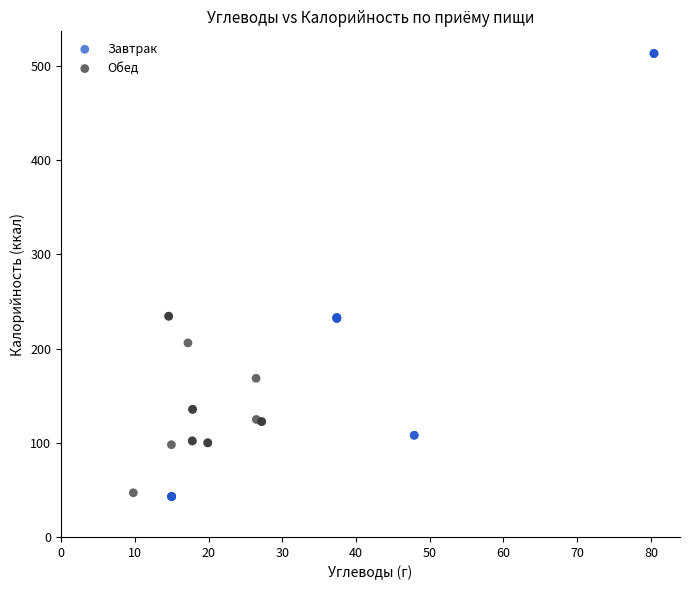

Which series has the widest spread of Y values?

Завтрак